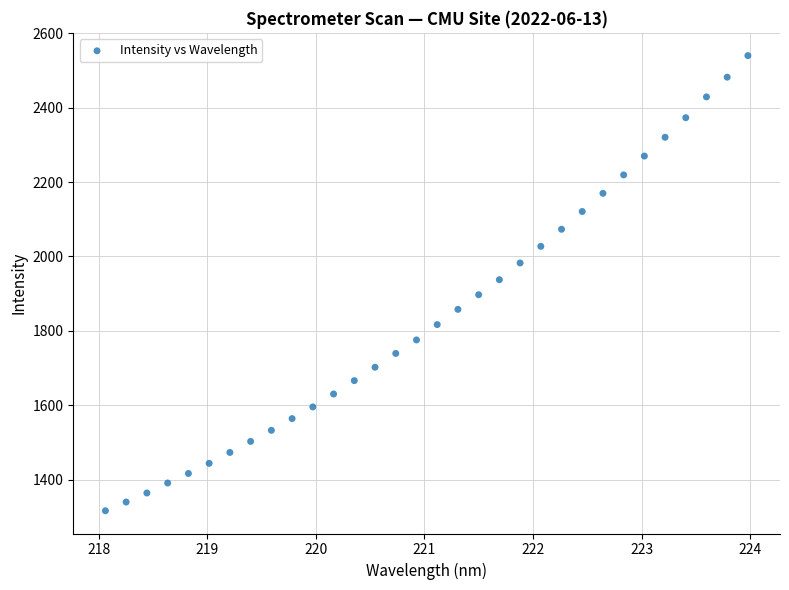

What is the range of Y values (max minus min)?

1222.2